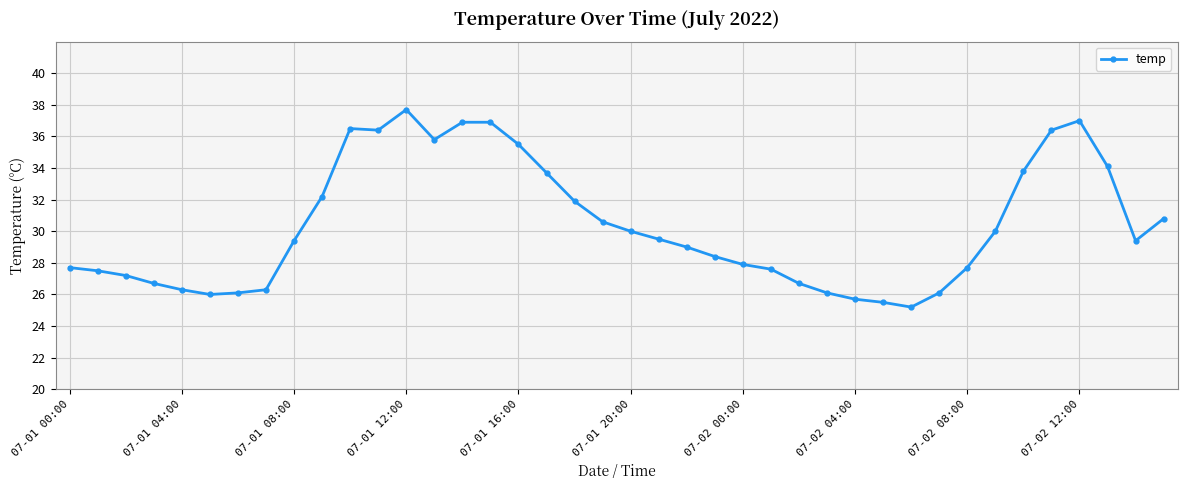

What is the smallest value displayed?

25.2